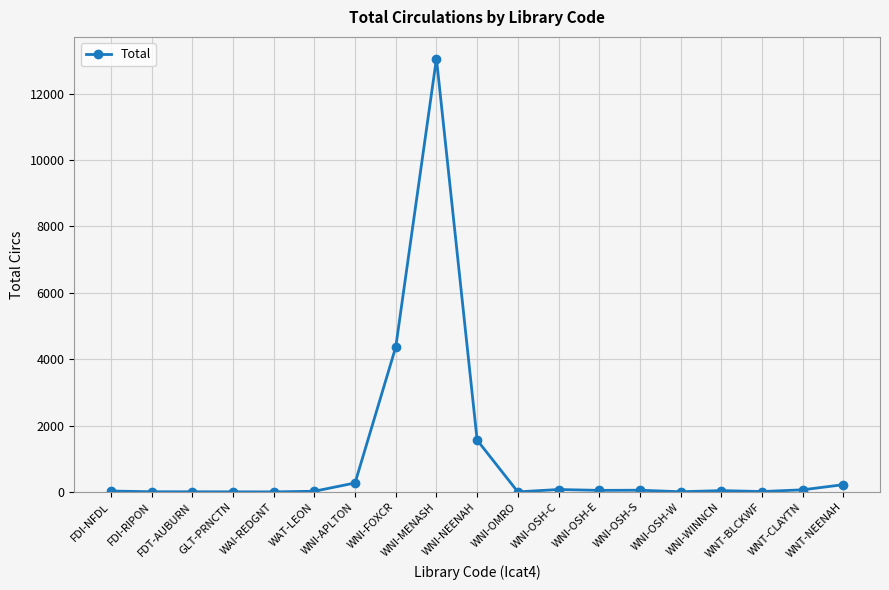

At which label does the data first exceed 39?

WNI-APLTON